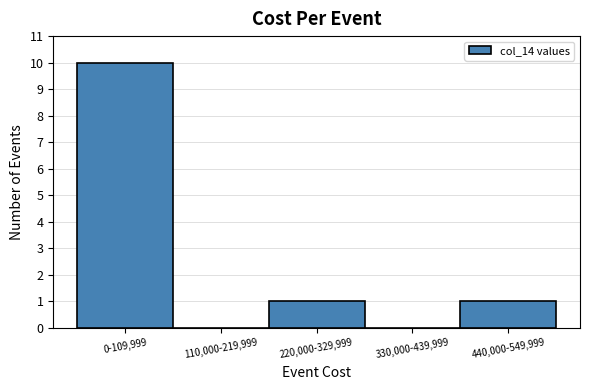

Reading left to right, extract all data points from this chart.

0-109,999=10	110,000-219,999=0	220,000-329,999=1	330,000-439,999=0	440,000-549,999=1